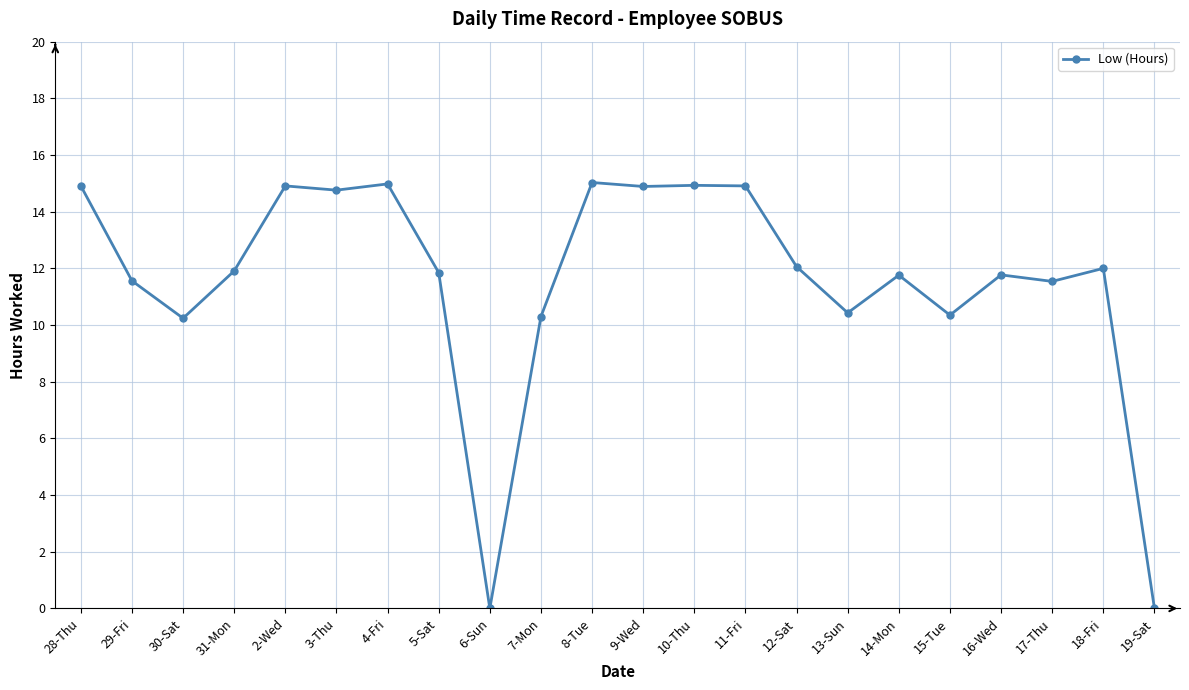

The chart shows a value of 5.1 at 2-Wed. True or false?

False